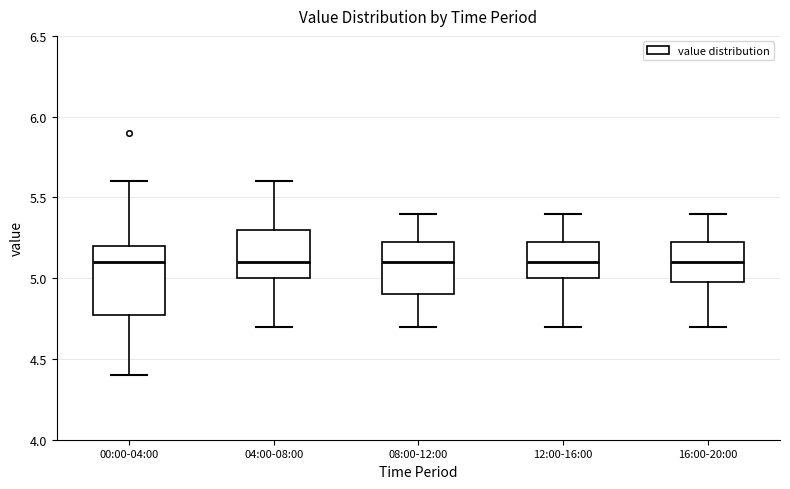

Which box is the tallest, from its lower edge to its upper edge?

00:00-04:00